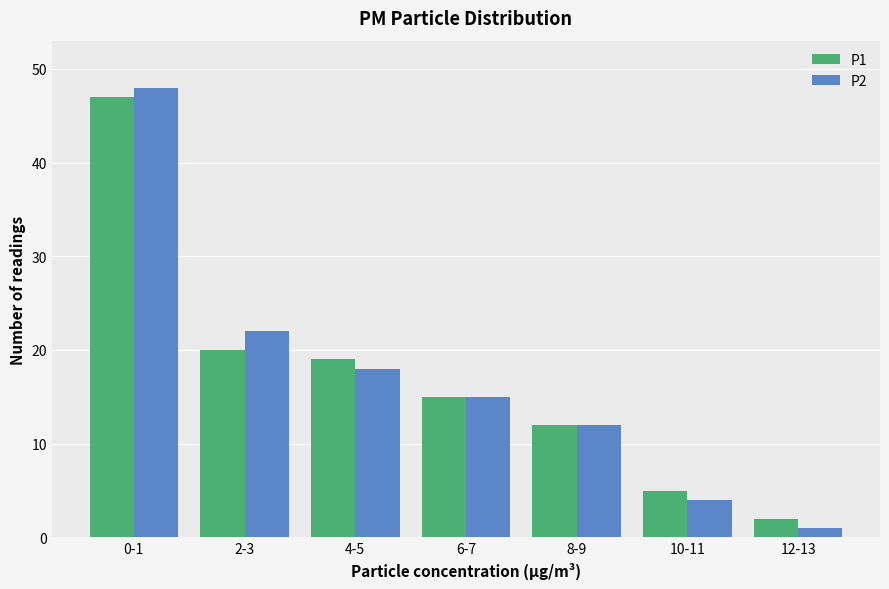

Reading left to right, extract all data points from this chart.

P1: 47	20	19	15	12	5	2
P2: 48	22	18	15	12	4	1